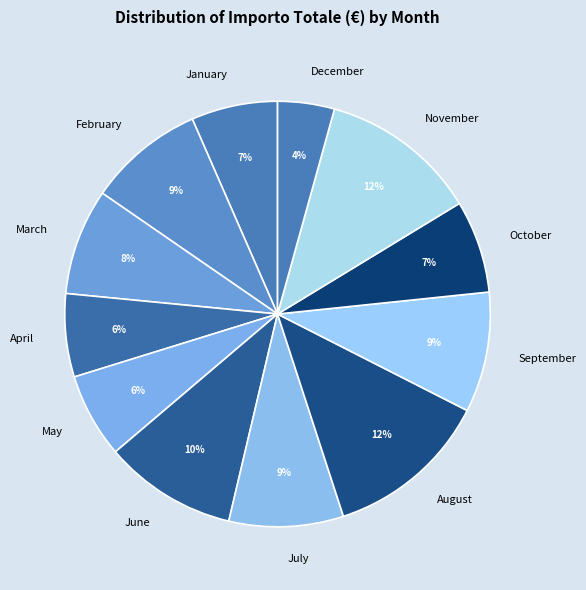

Count the number of slices in the pie.

12